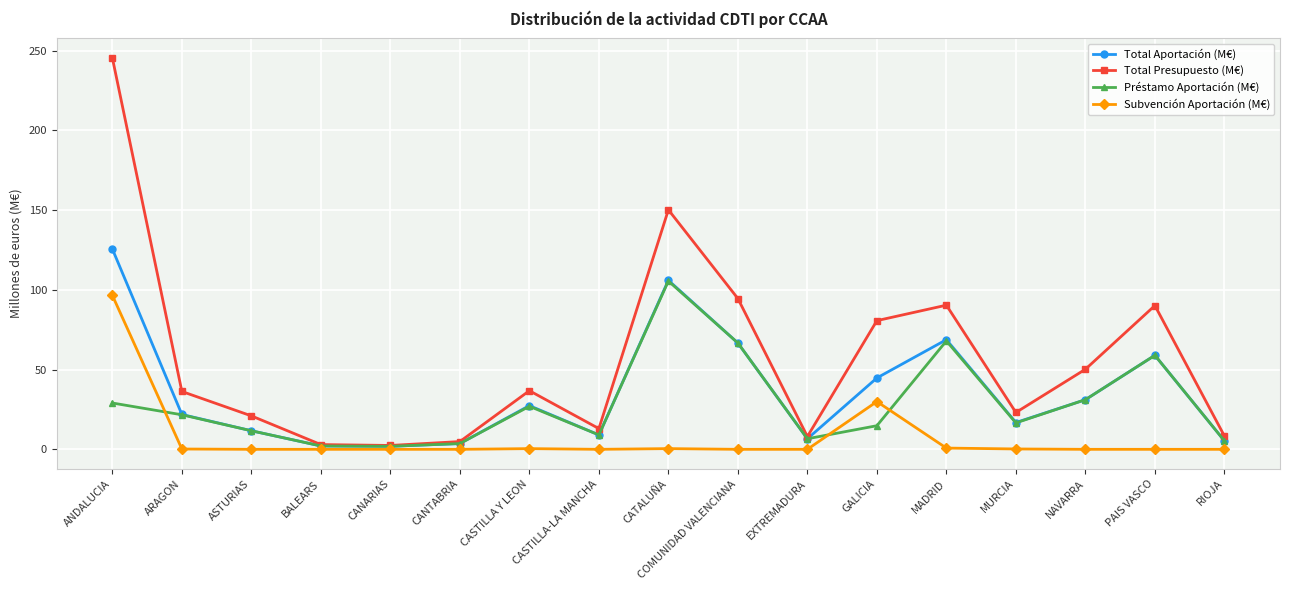

What is the average value of the Préstamo Aportación (M€) series?

28.2